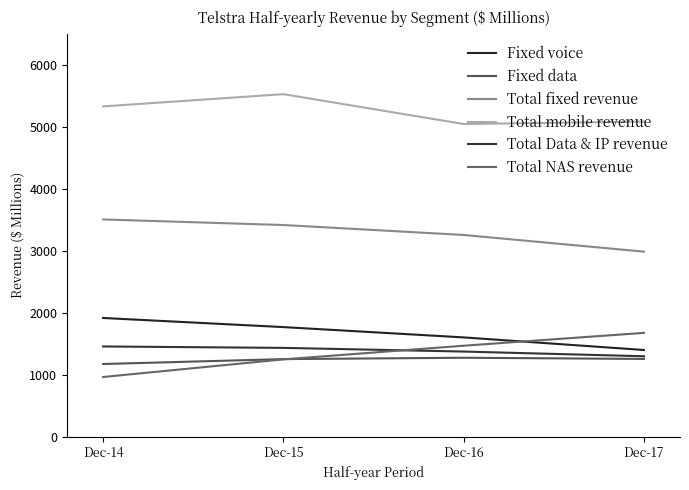

Is it true that Fixed data equals 376 at Dec-14?

False